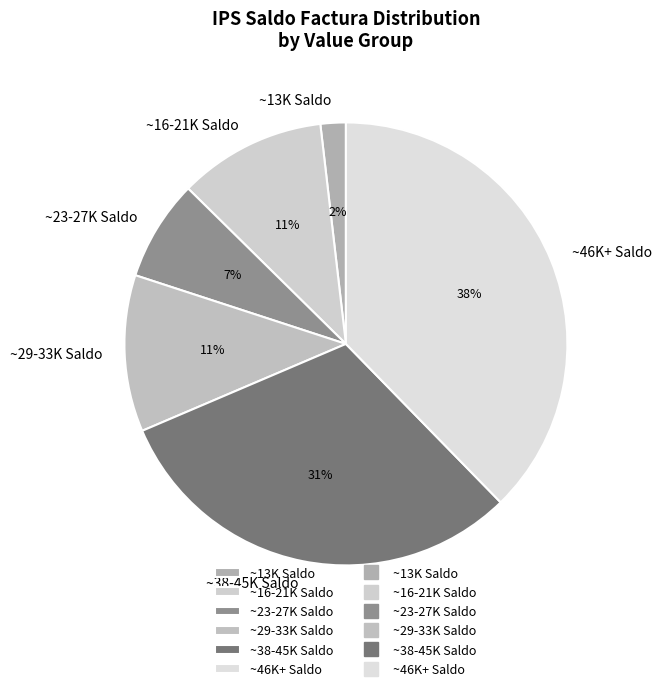

Is the sum of ~46K+ Saldo and ~38-45K Saldo greater than half?

Yes